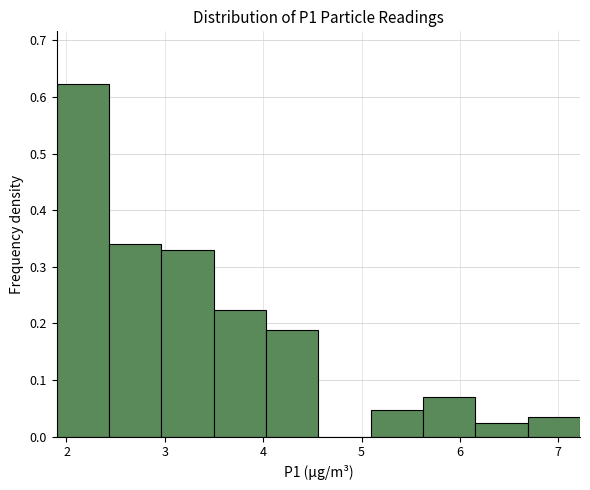

How tall is the bar that spans 5.6 to 6.2 on the x-axis? Neither the bar edges nor the heights are printed on the chart, so give them approximately, as read against the axes.

0.07